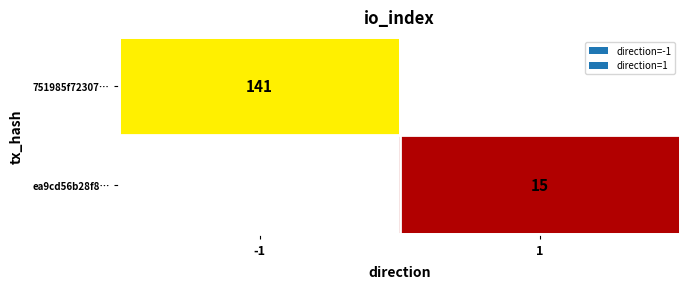

The value of ea9cd56b28f8… at 1 is 8. True or false?

False